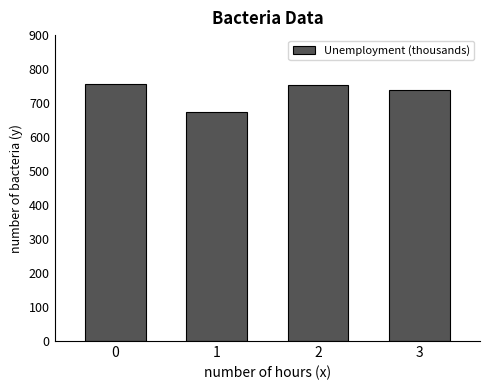

What is the difference between the maximum and minimum values?

84.1